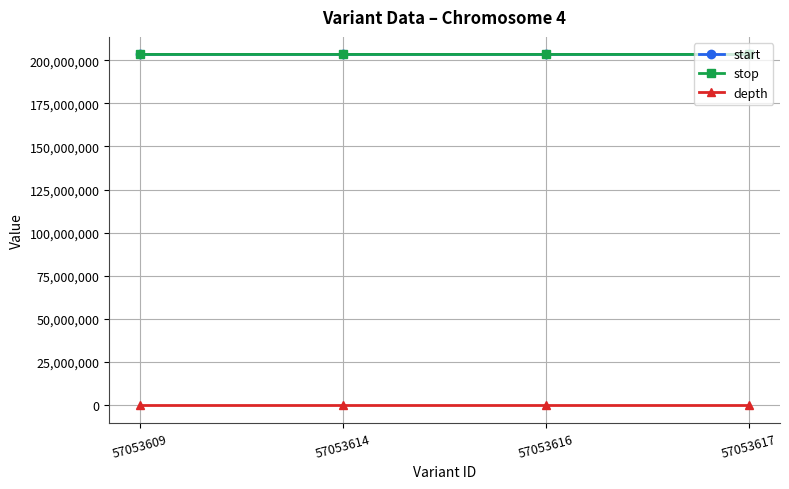

What is the sum of the start values at 57053609 and 57053617?

406669634